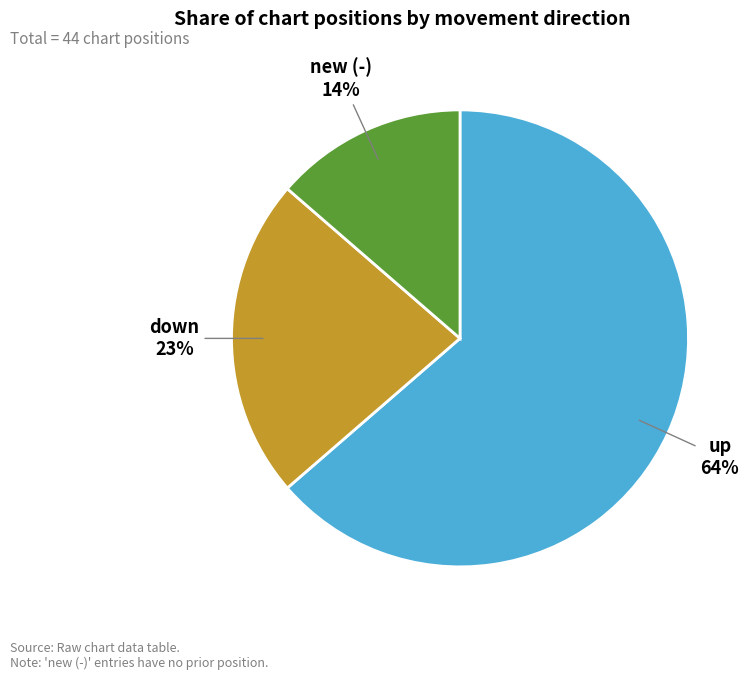

How many segments does this pie chart have?

3